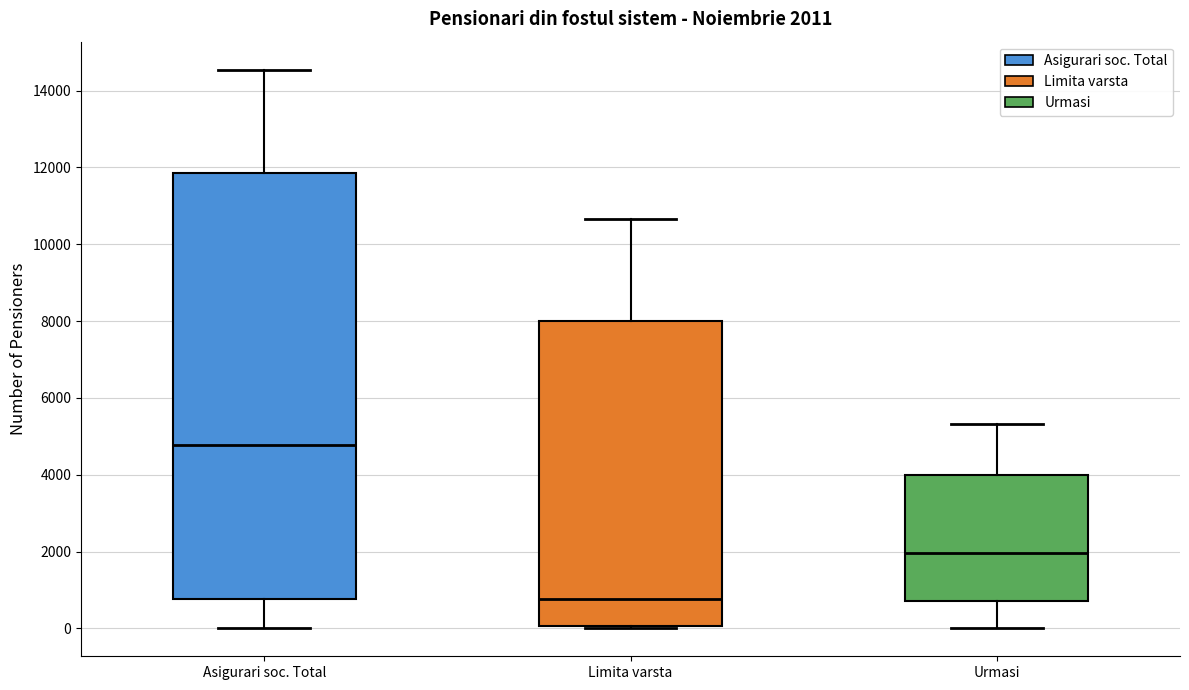

Which box's median line is the lowest?

Limita varsta